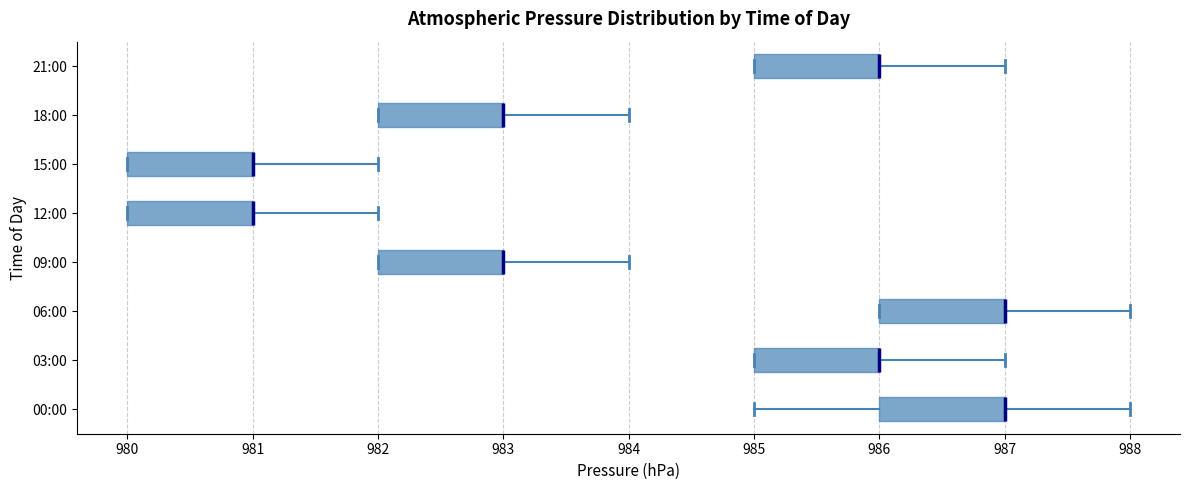

Where does the right whisker of the box for 18:00 end on the x-axis? The values are not printed on the chart, so give them approximately, as read against the axis.

984